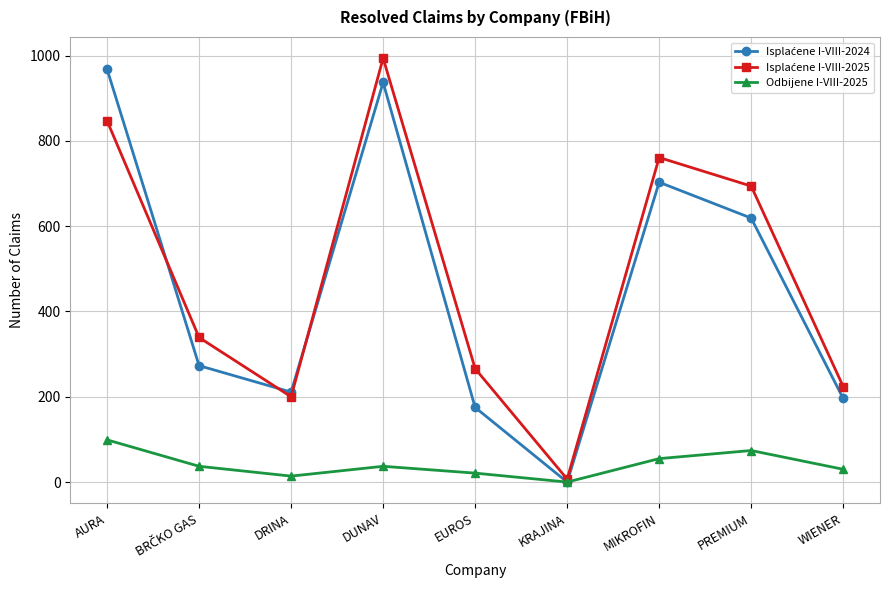

The value of Odbijene I-VIII-2025 at WIENER is 30. True or false?

True